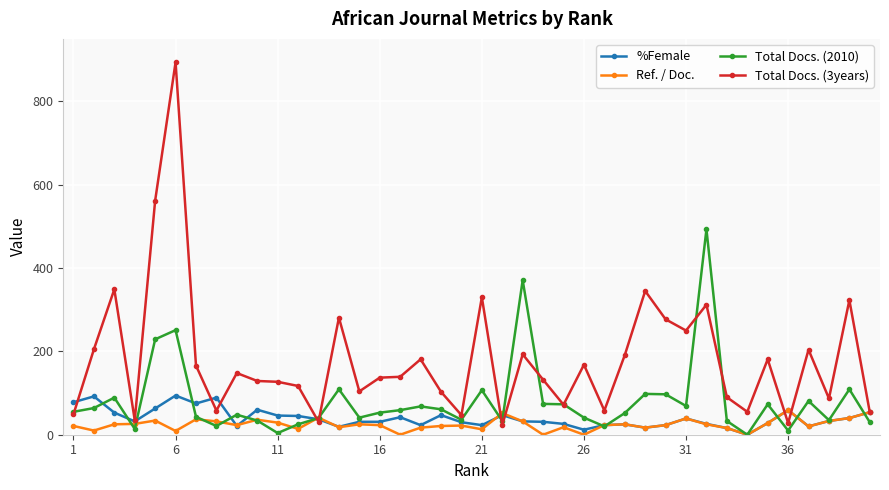

What is the highest value of the Total Docs. (2010) series?

493